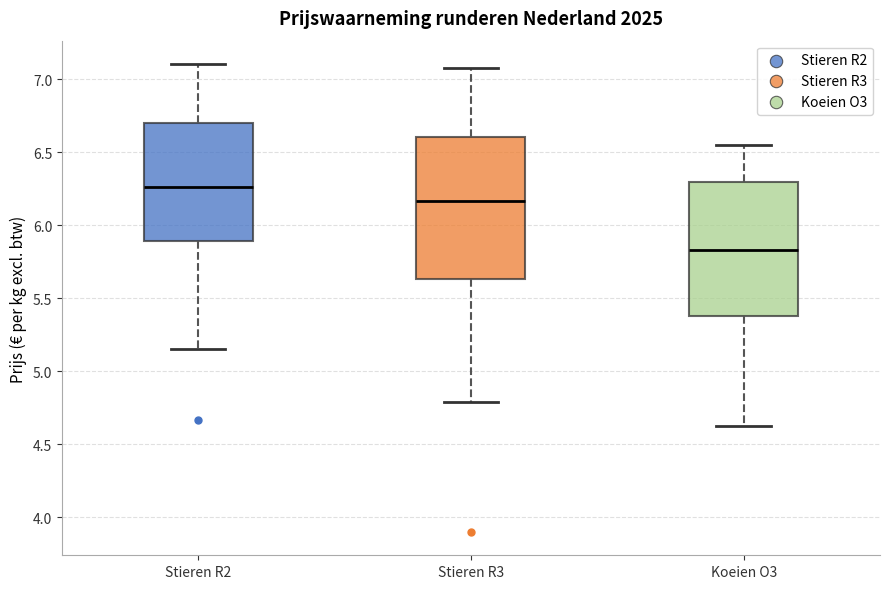

Reading left to right, transcribe this box plot: for each box, give where its median line is, the range the box spans, and where its two whiskers end, as read against the y-axis. The values are not printed on the chart, so give them approximately, as read against the axis.

Stieren R2: median 6.25, box 5.90 to 6.70, whiskers 5.15 to 7.10
Stieren R3: median 6.15, box 5.65 to 6.60, whiskers 4.80 to 7.10
Koeien O3: median 5.85, box 5.40 to 6.30, whiskers 4.60 to 6.55